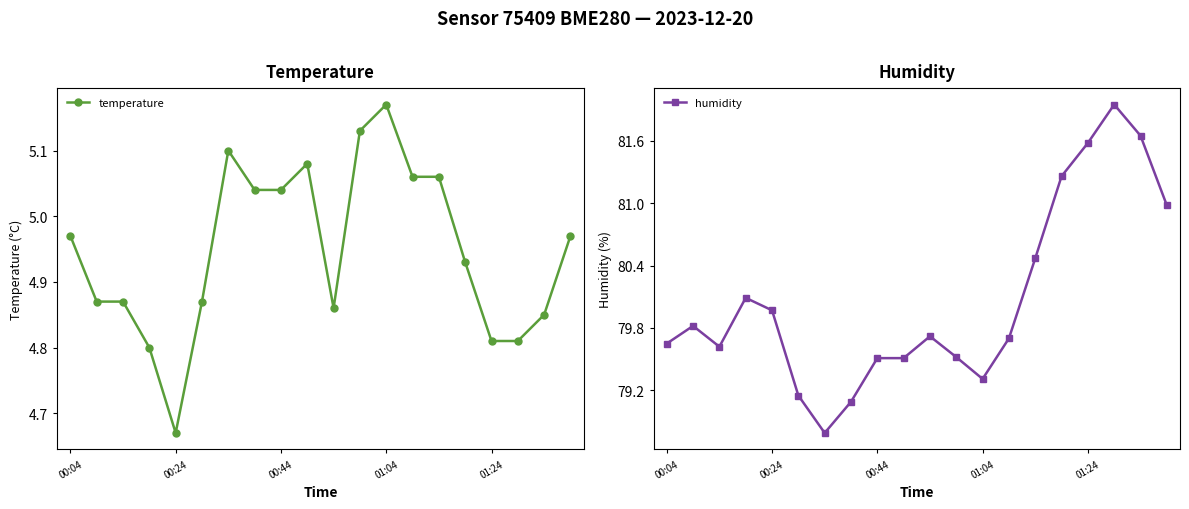

At which label does humidity first exceed 79?

00:04